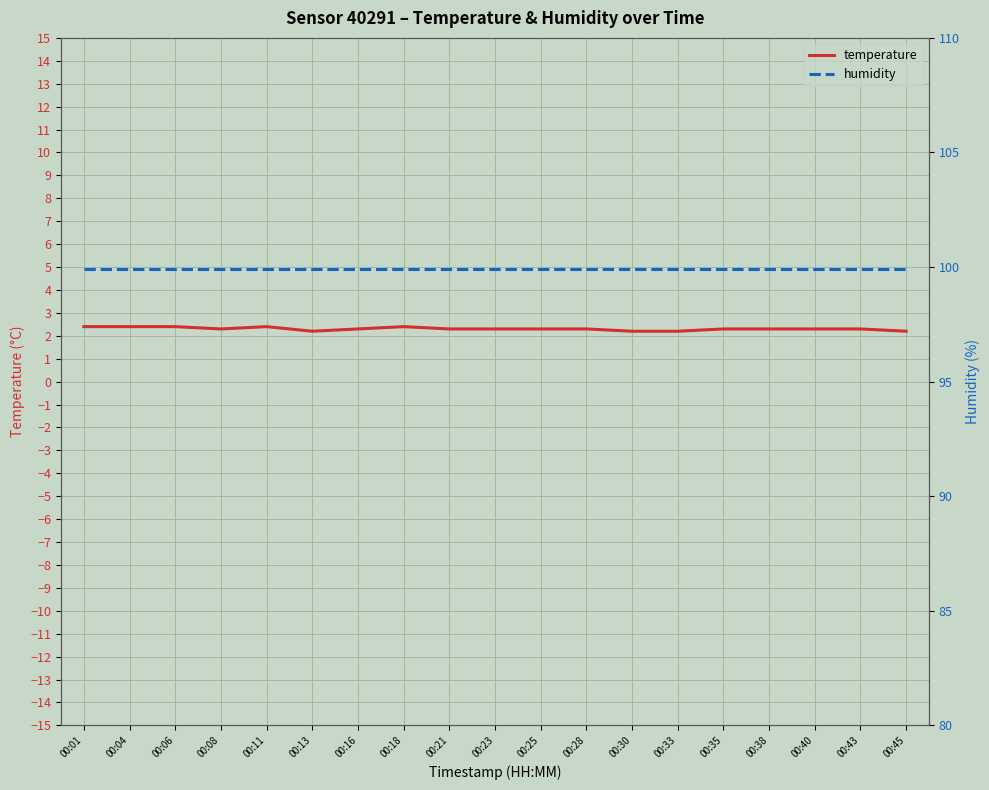

What is the difference between the second highest and minimum values in the temperature series?

0.2